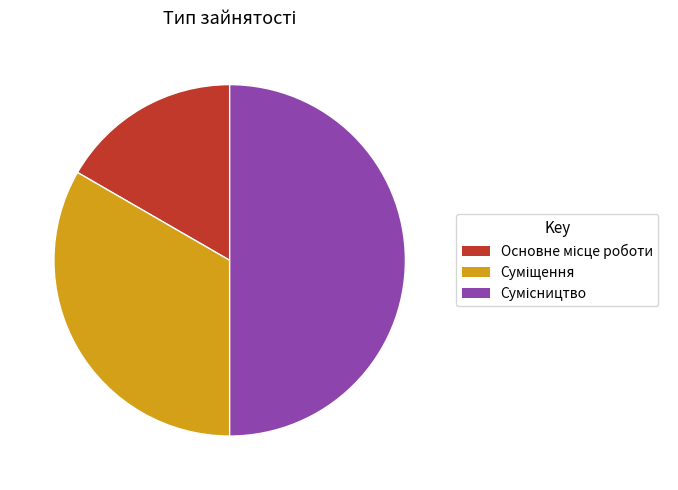

Is there any slice that represents more than half of the pie?

No